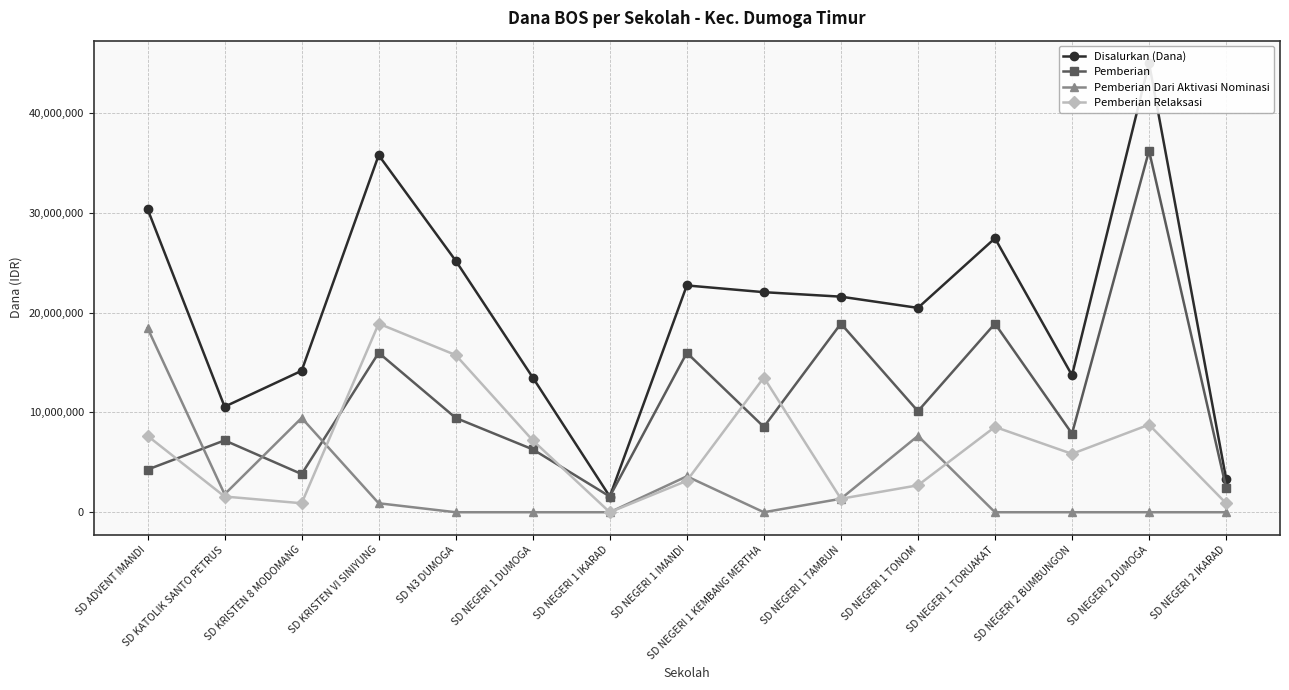

Rank the categories by Pemberian Dari Aktivasi Nominasi value from lowest to highest.

SD N3 DUMOGA, SD NEGERI 1 DUMOGA, SD NEGERI 1 IKARAD, SD NEGERI 1 KEMBANG MERTHA, SD NEGERI 1 TORUAKAT, SD NEGERI 2 BUMBUNGON, SD NEGERI 2 DUMOGA, SD NEGERI 2 IKARAD, SD KRISTEN VI SINIYUNG, SD NEGERI 1 TAMBUN, SD KATOLIK SANTO PETRUS, SD NEGERI 1 IMANDI, SD NEGERI 1 TONOM, SD KRISTEN 8 MODOMANG, SD ADVENT IMANDI